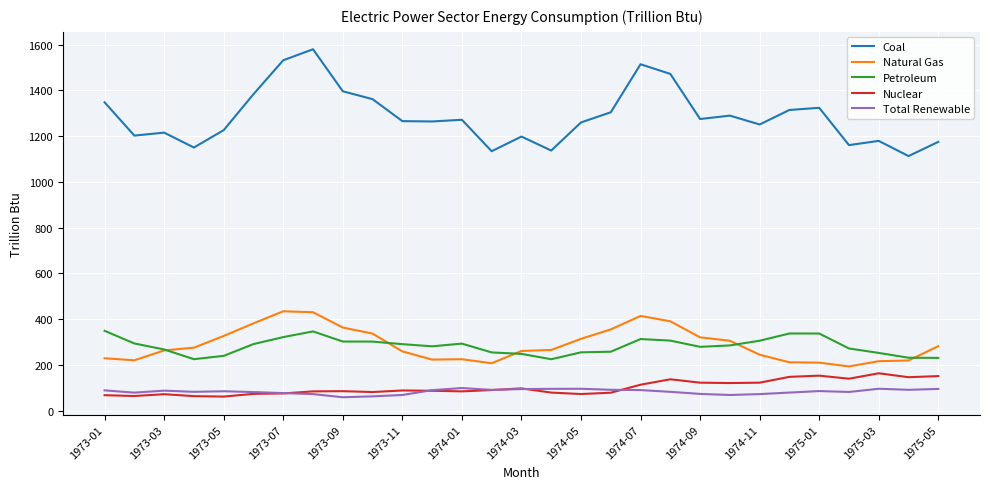

True or false: Nuclear and Coal cross at least once.

False